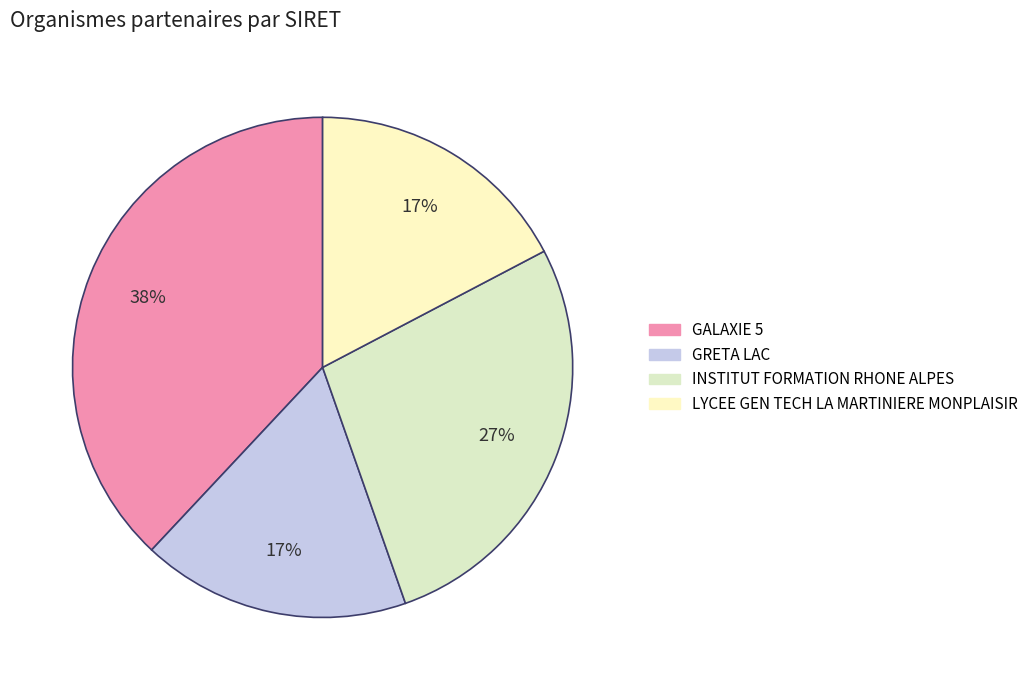

To the nearest percent, what is the combined percentage of GALAXIE 5 and GRETA LAC?

55%